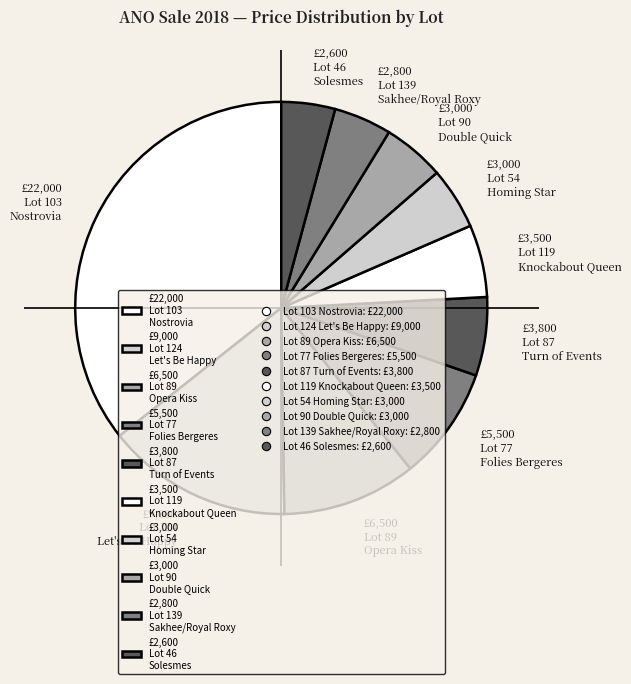

Between £9,000 Lot 124 Let's Be Happy and £3,000 Lot 90 Double Quick, which is larger?

£9,000 Lot 124 Let's Be Happy